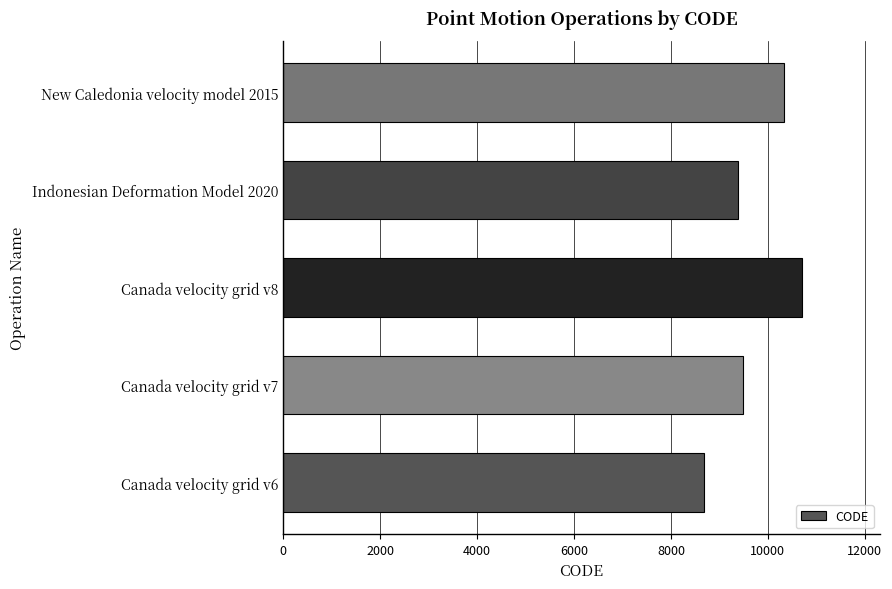

List the labels in order of value, largest first.

Canada velocity grid v8, New Caledonia velocity model 2015, Canada velocity grid v7, Indonesian Deformation Model 2020, Canada velocity grid v6